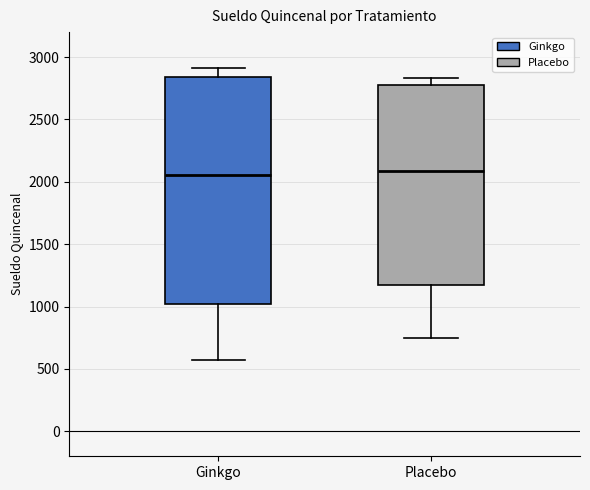

Where is the lower edge of the box for Ginkgo on the y-axis? The values are not printed on the chart, so give them approximately, as read against the axis.

1000